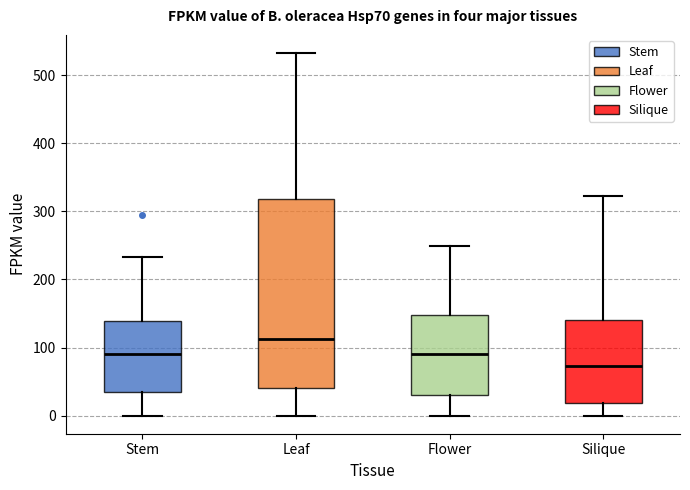

Comparing the boxes themselves (not the whiskers), which one is the tallest?

Leaf